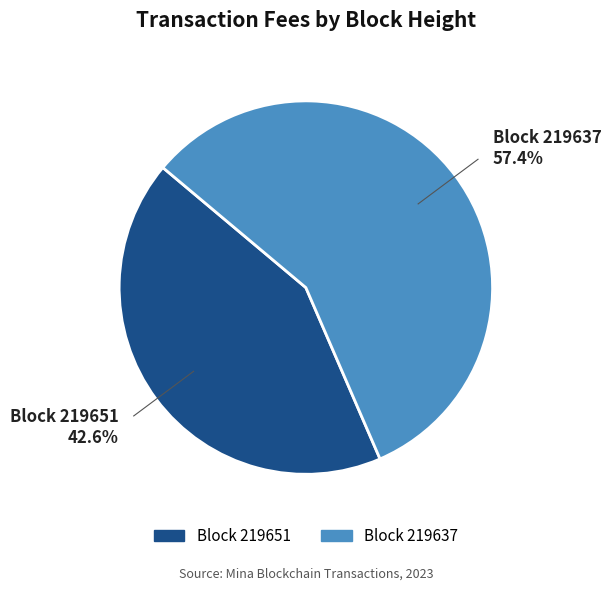

Is there a majority slice in this chart?

Yes